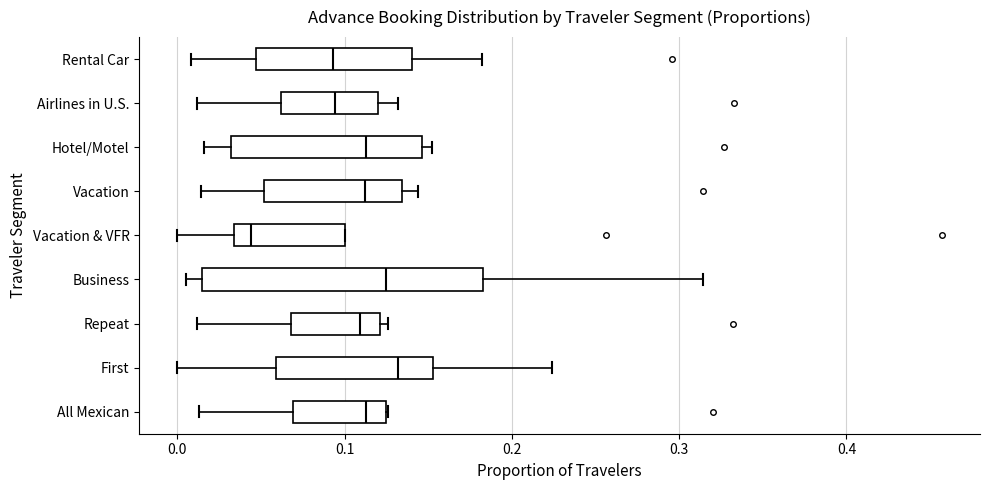

Reading bottom to top, read every box against the x-axis: the position of its median line, the range the box covers, and the ends of its whiskers. The values are not printed on the chart, so give them approximately, as read against the axis.

All Mexican: median 0.11, box 0.07 to 0.13, whiskers 0.01 to 0.13
First: median 0.13, box 0.06 to 0.15, whiskers 0.00 to 0.22
Repeat: median 0.11, box 0.07 to 0.12, whiskers 0.01 to 0.13
Business: median 0.13, box 0.02 to 0.18, whiskers 0.01 to 0.31
Vacation & VFR: median 0.04, box 0.03 to 0.10, whiskers 0.00 to 0.10
Vacation: median 0.11, box 0.05 to 0.13, whiskers 0.01 to 0.14
Hotel/Motel: median 0.11, box 0.03 to 0.15, whiskers 0.02 to 0.15 (just right of the box's right edge)
Airlines in U.S.: median 0.09, box 0.06 to 0.12, whiskers 0.01 to 0.13
Rental Car: median 0.09, box 0.05 to 0.14, whiskers 0.01 to 0.18